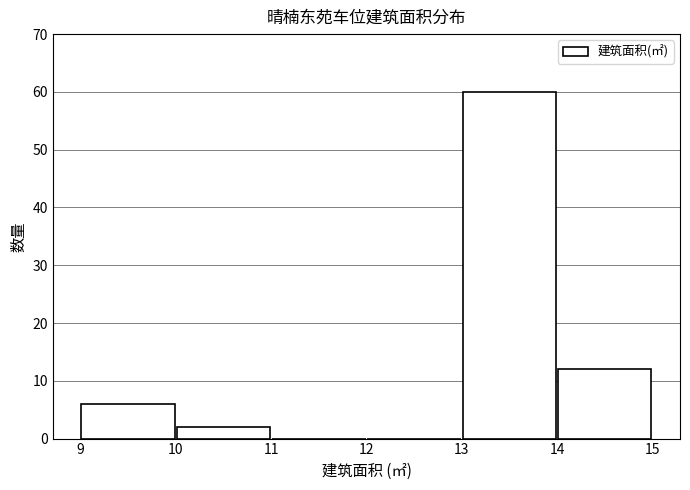

What is the height of the bar covering 14 to 15 on the x-axis? The values are not printed on the chart, so give them approximately, as read against the axis.

12